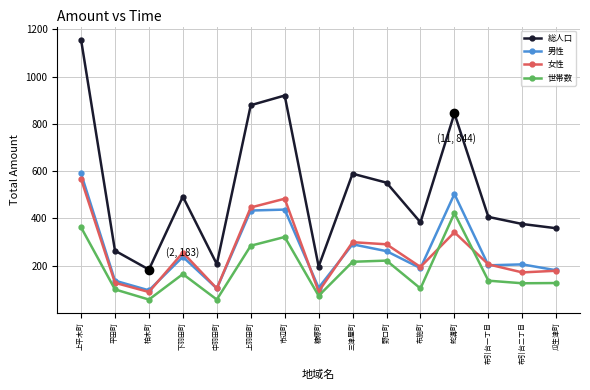

The value of 世帯数 at 上平木町 is 362. True or false?

True